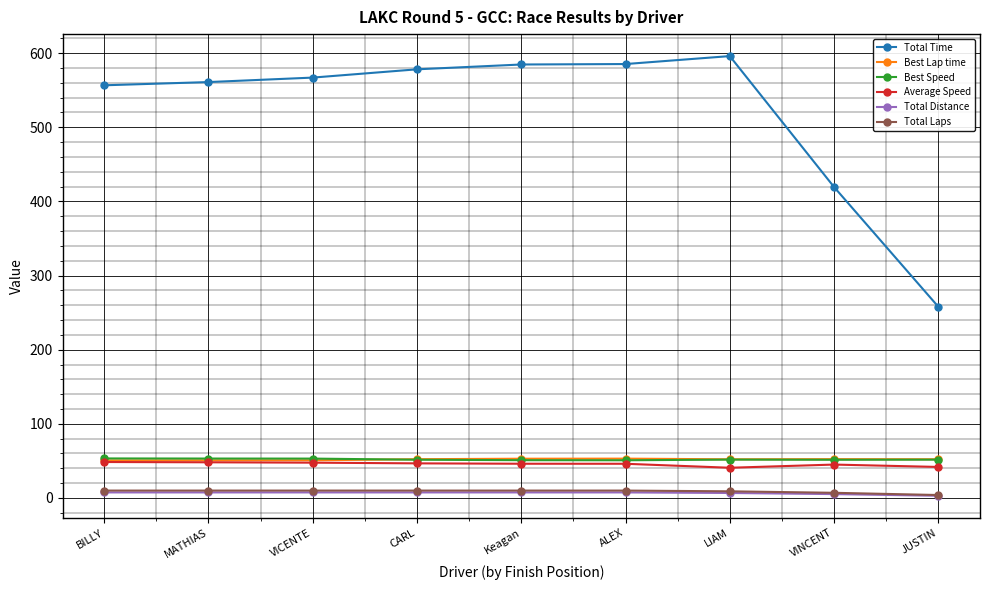

What are all the series names shown in the legend?

Total Time, Best Lap time, Best Speed, Average Speed, Total Distance, Total Laps